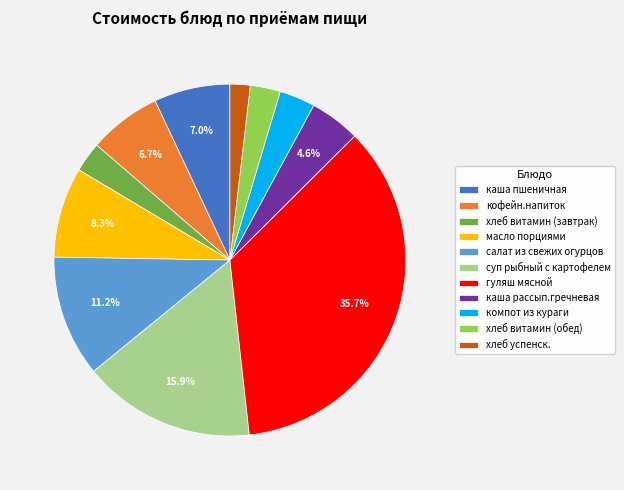

Which slice is the largest?

гуляш мясной